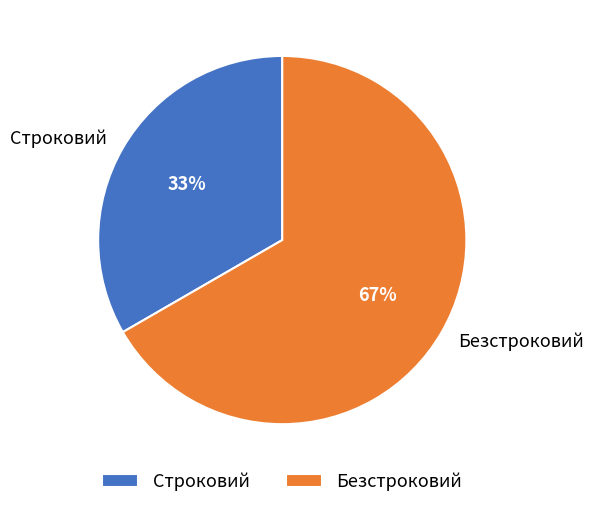

Which has a higher value, Строковий or Безстроковий?

Безстроковий